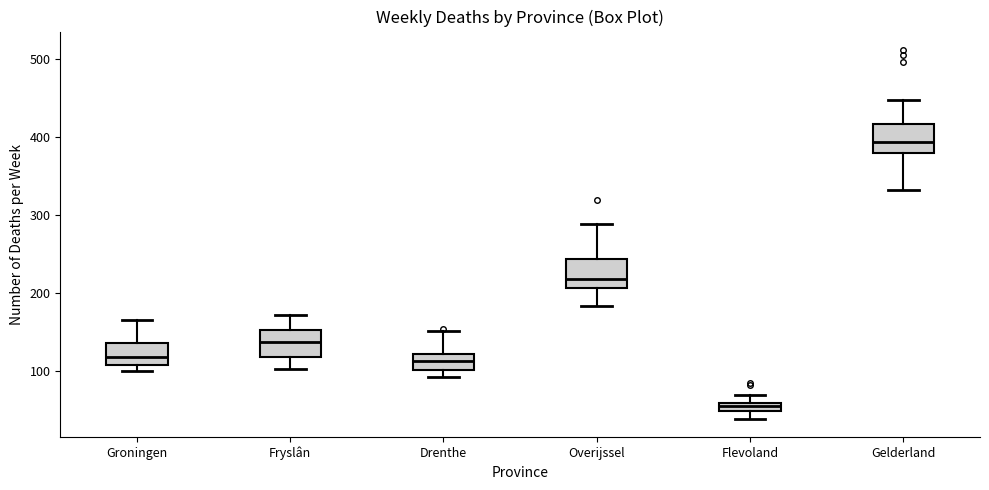

Which box has the highest median line?

Gelderland